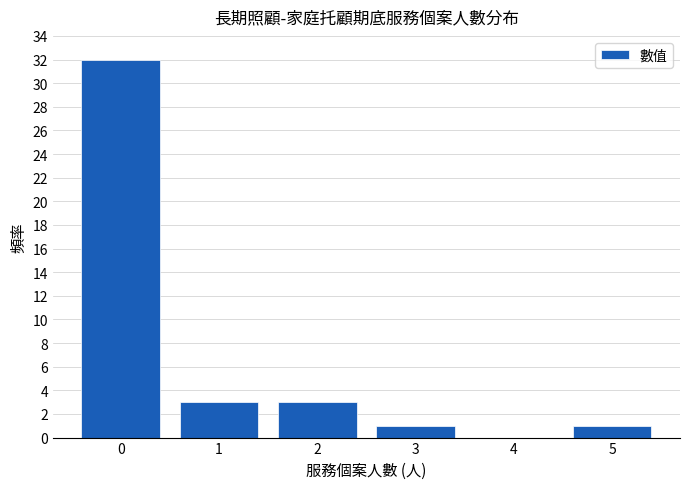

Reading right to left, list all the values displayed in this chart.

5=1	4=0	3=1	2=3	1=3	0=32